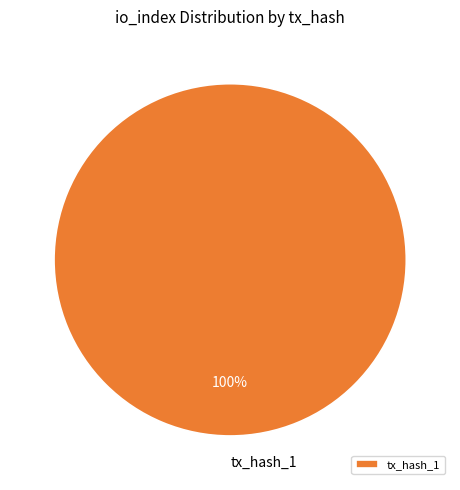

What percentage is the tx_hash_1 slice, to the nearest percent?

100%